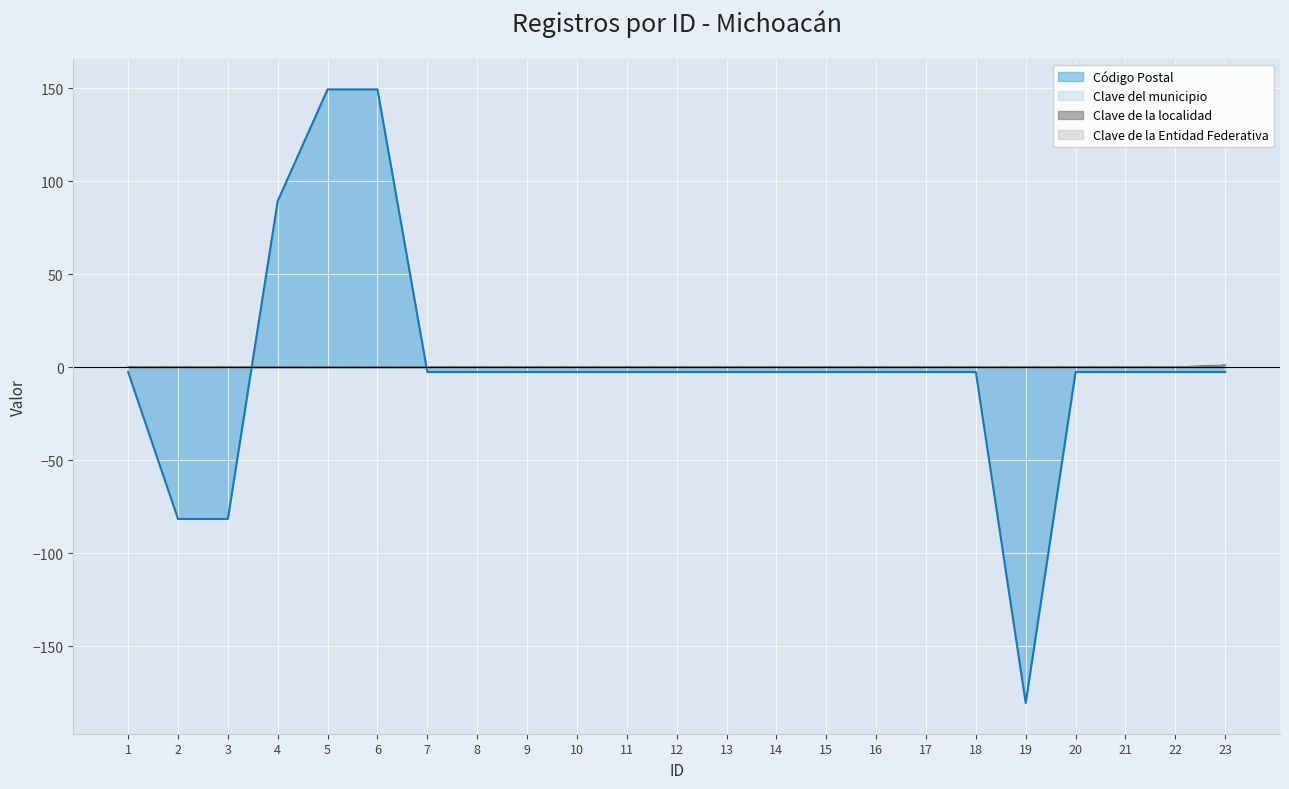

Which series has the largest total across all categories?

Clave del municipio